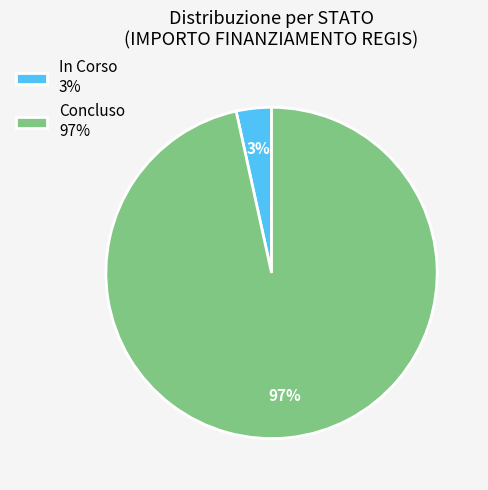

How many slices are in this pie chart?

2